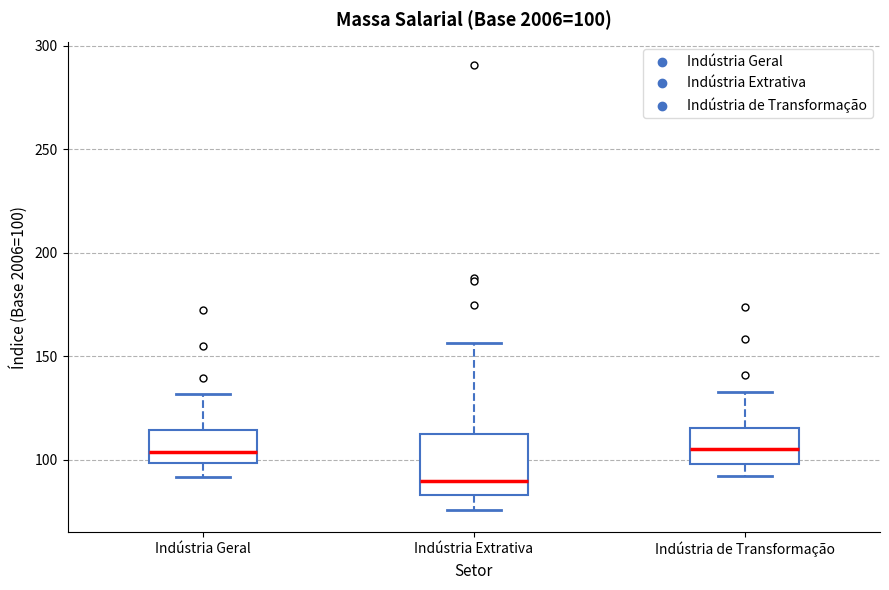

Which box is the tallest, from its lower edge to its upper edge?

Indústria Extrativa